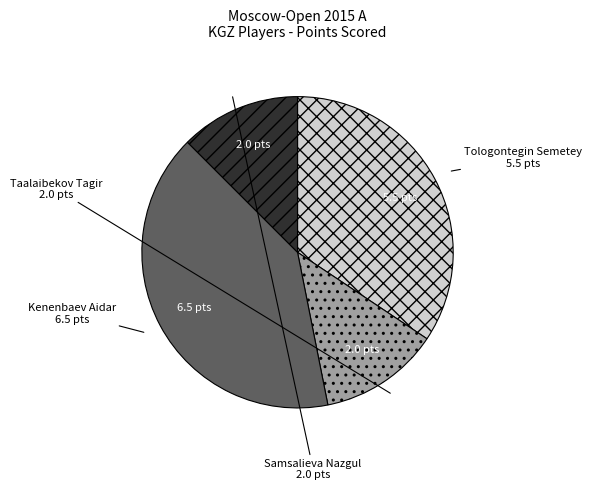

Is there any slice that represents more than half of the pie?

No